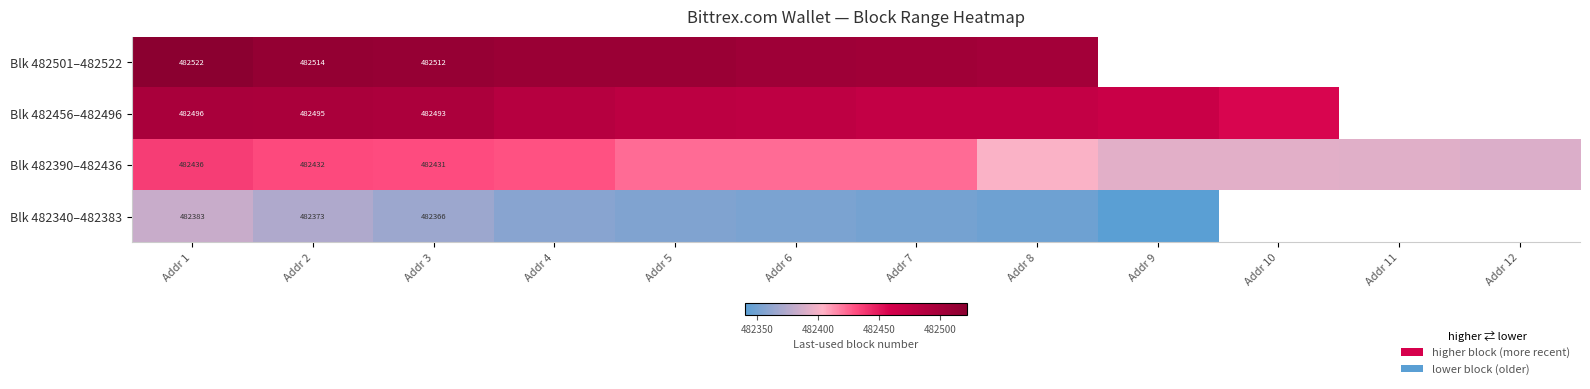

True or false: Blk 482501–482522 has a value of 719645 at Addr 2.

False